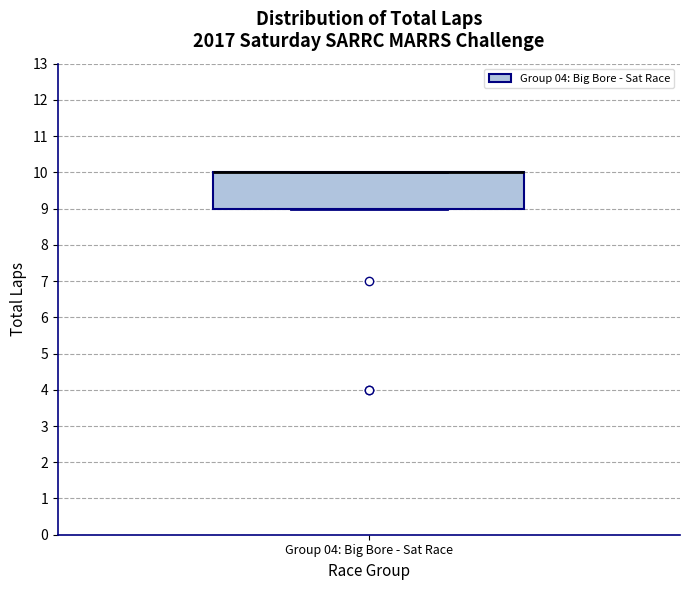

Where is the lower edge of the box for Group 04: Big Bore - Sat Race on the y-axis? The values are not printed on the chart, so give them approximately, as read against the axis.

9